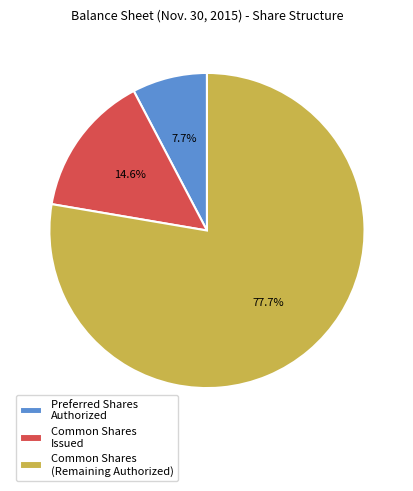

What is the ratio of the value at Preferred Shares Authorized to the value at Common Shares Issued?

0.5